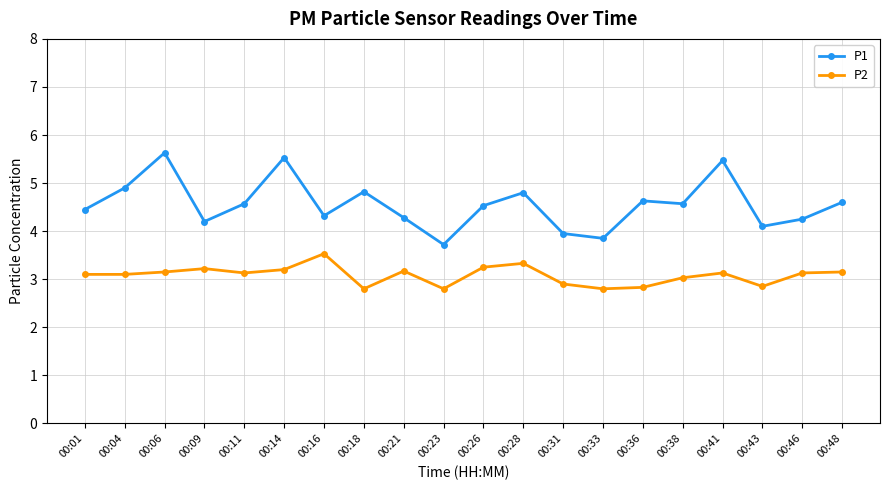

At which label does P1 reach its minimum?

00:23